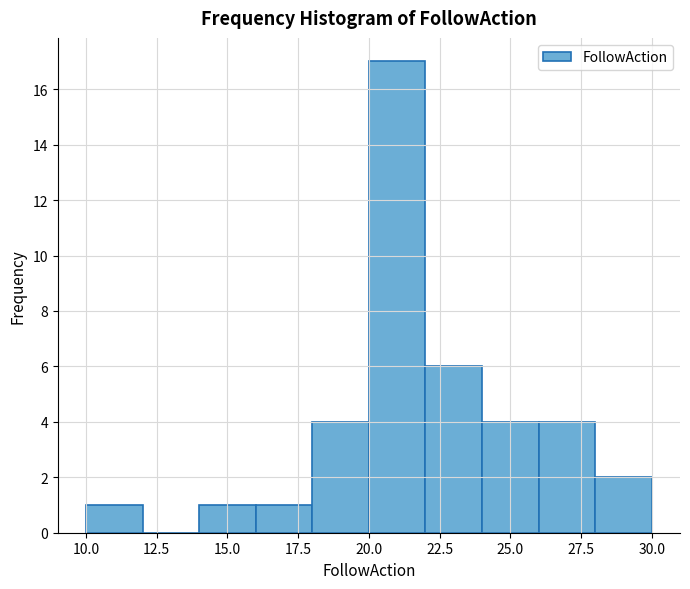

What is the height of the bar covering 14 to 16 on the x-axis? The values are not printed on the chart, so give them approximately, as read against the axis.

1